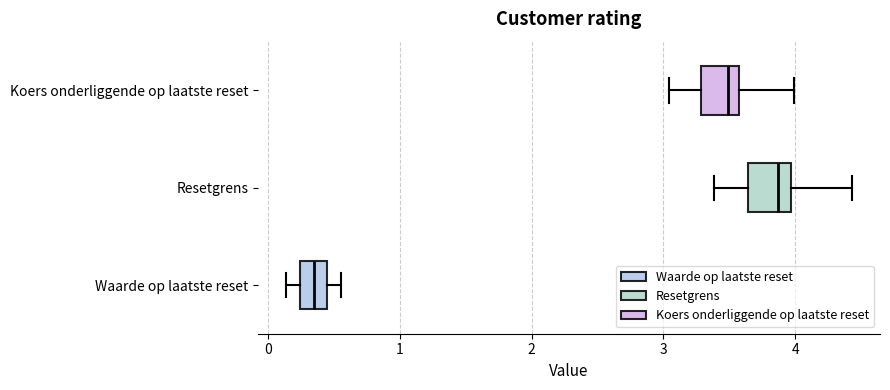

Reading bottom to top, read every box against the x-axis: the position of its median line, the range the box covers, and the ends of its whiskers. The values are not printed on the chart, so give them approximately, as read against the axis.

Waarde op laatste reset: median 0.4, box 0.2 to 0.5, whiskers 0.1 to 0.6
Resetgrens: median 3.9, box 3.6 to 4.0, whiskers 3.4 to 4.4
Koers onderliggende op laatste reset: median 3.5, box 3.3 to 3.6, whiskers 3.0 to 4.0